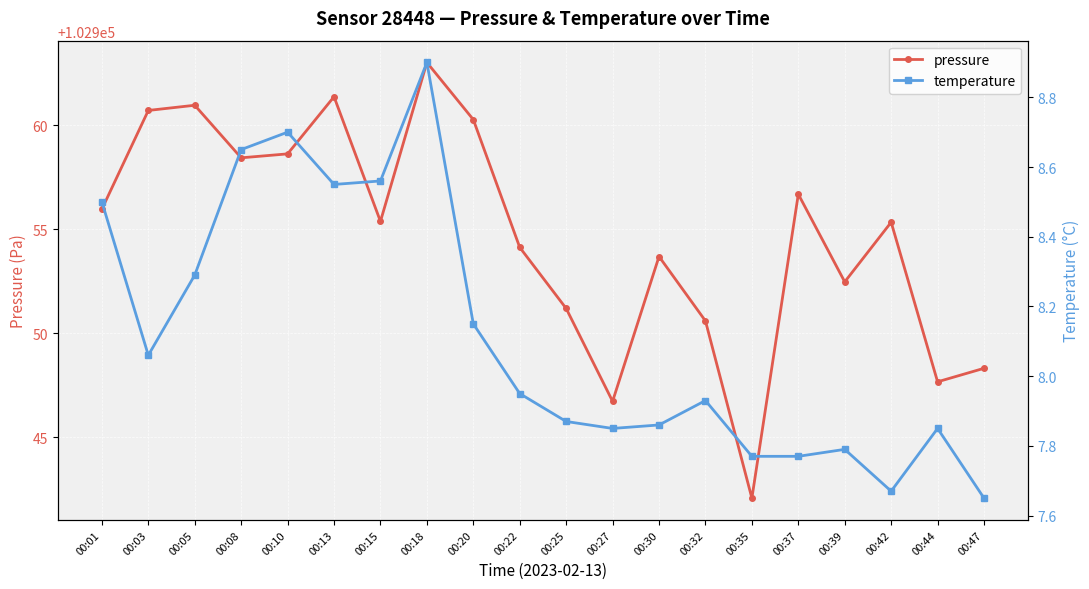

What is the difference between the second highest and second lowest values in the pressure series?

14.7